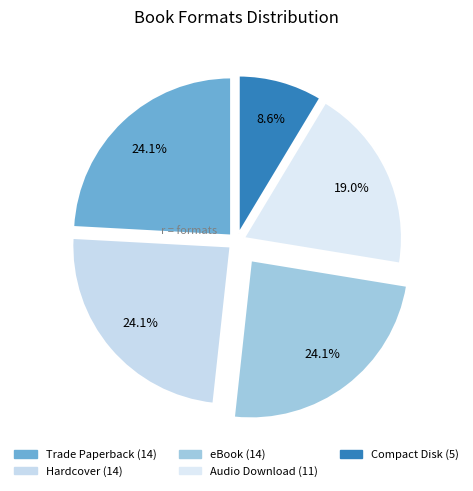

Does eBook account for over 50% of the chart?

No